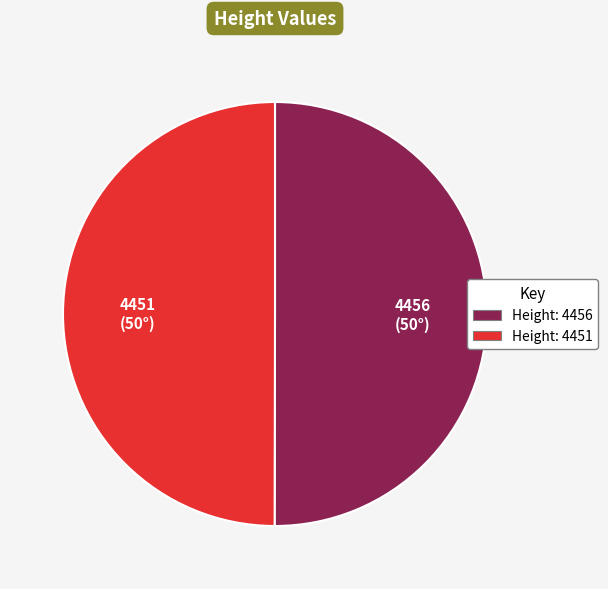

Which slice is the smallest?

4451